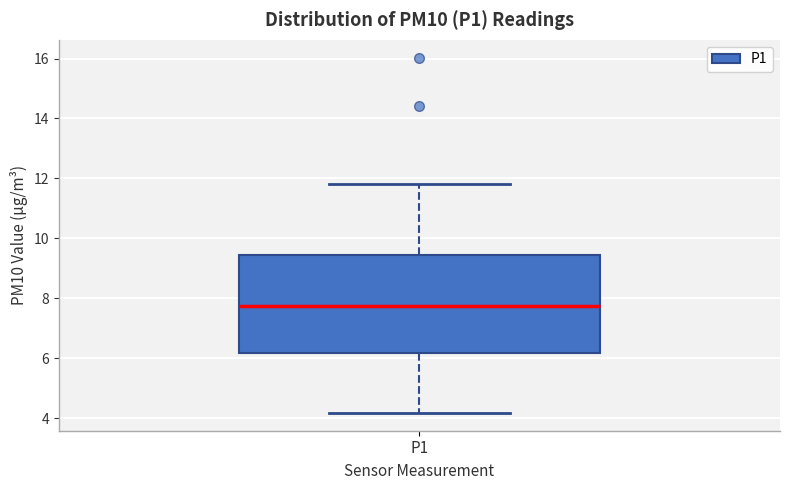

Where does the median line of the box for P1 sit on the y-axis? The values are not printed on the chart, so give them approximately, as read against the axis.

7.8